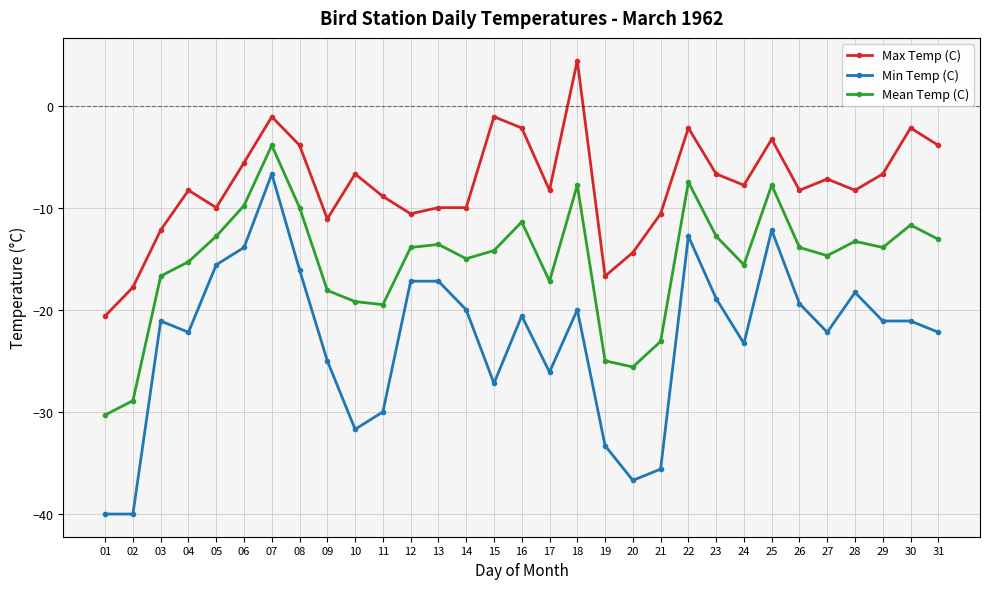

List the series in order of their overall mean, highest first.

Max Temp (C), Mean Temp (C), Min Temp (C)